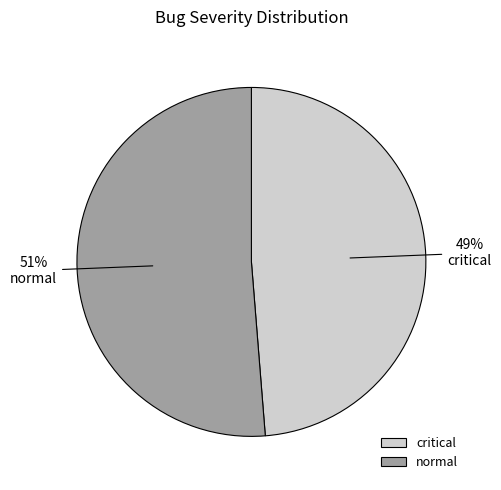

To the nearest percent, what is the combined percentage of normal and critical?

100%